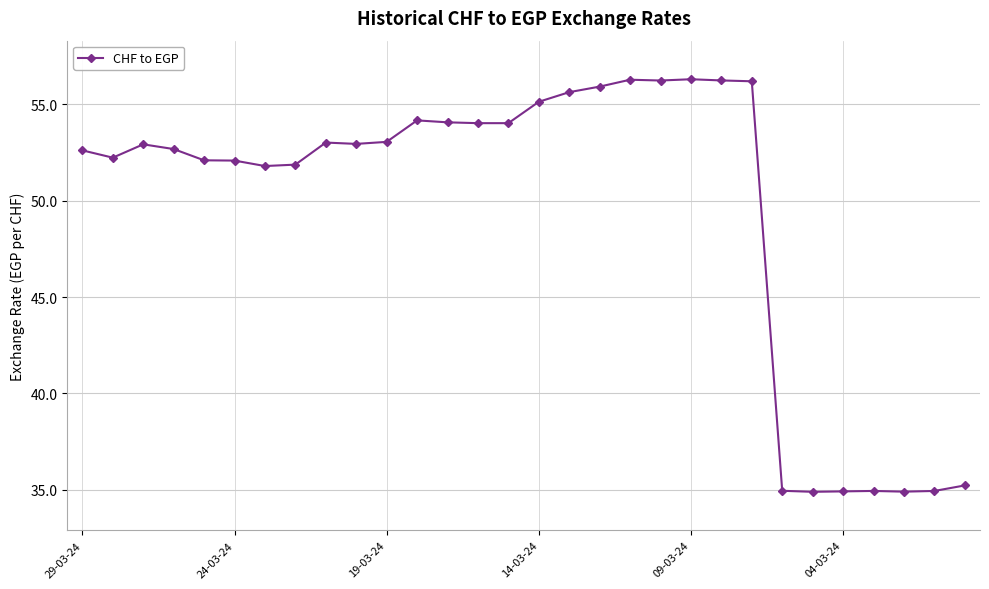

What is the average value?

49.5